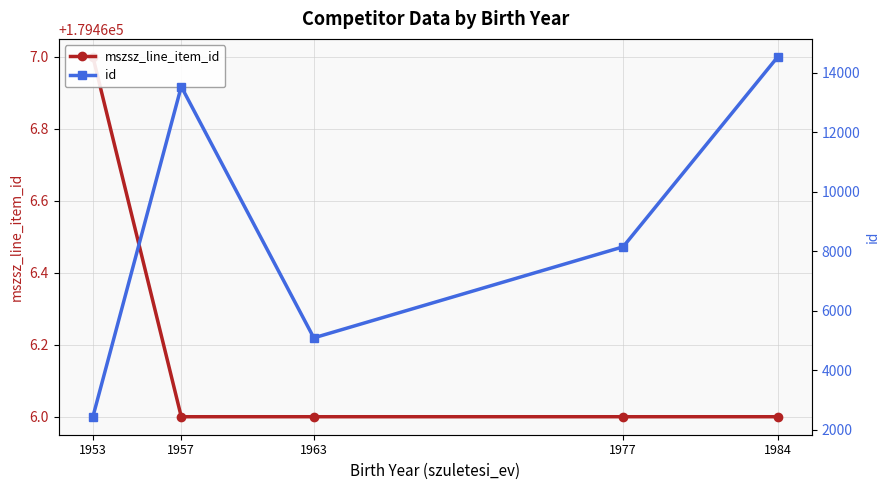

What is the average value of the id series?

8749